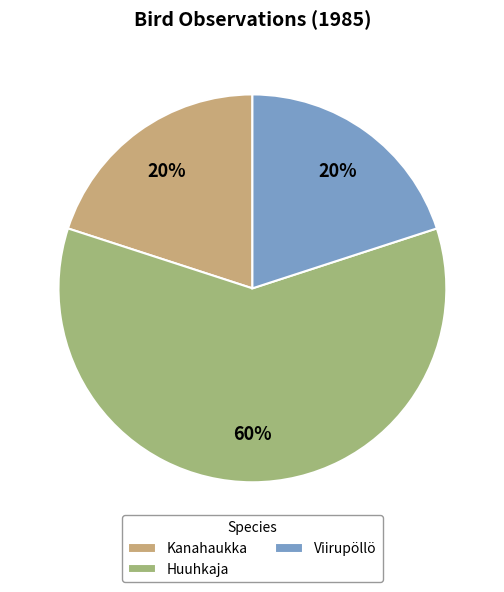

What is the majority slice?

Huuhkaja